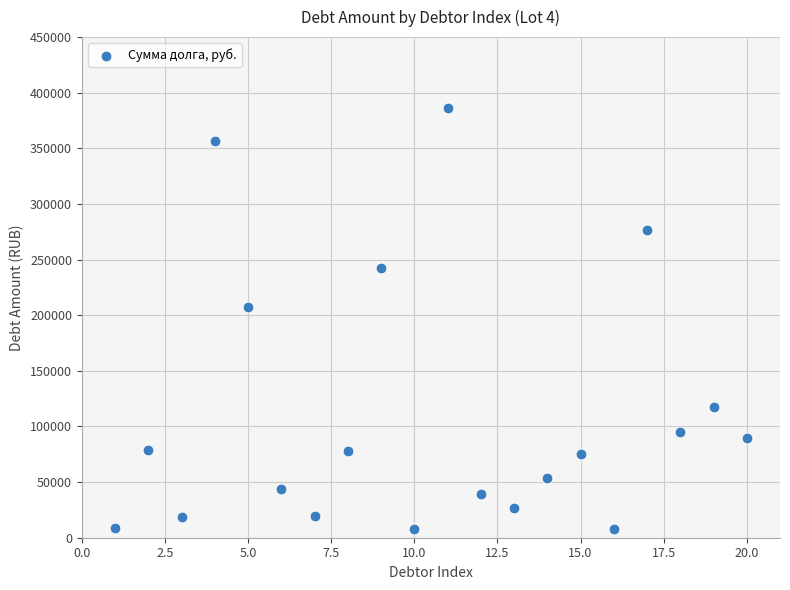

What is the range of Y values (max minus min)?

378975.6